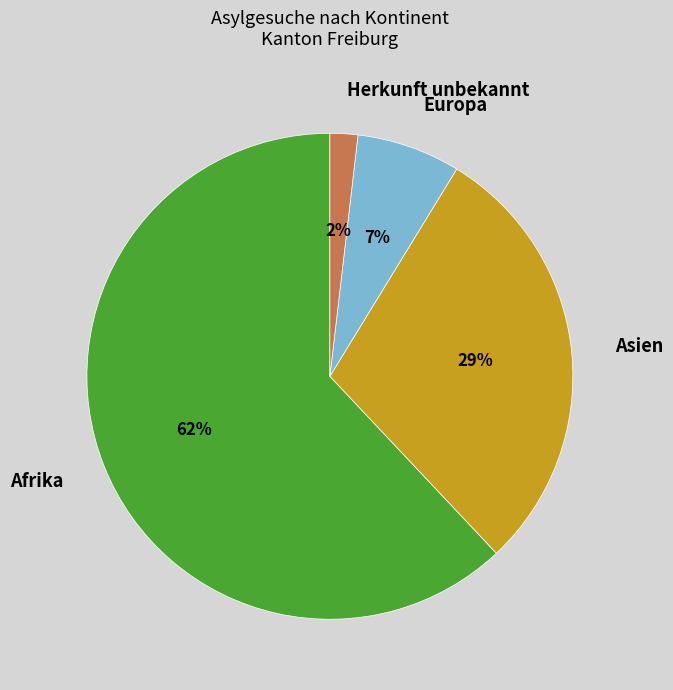

How many segments does this pie chart have?

4